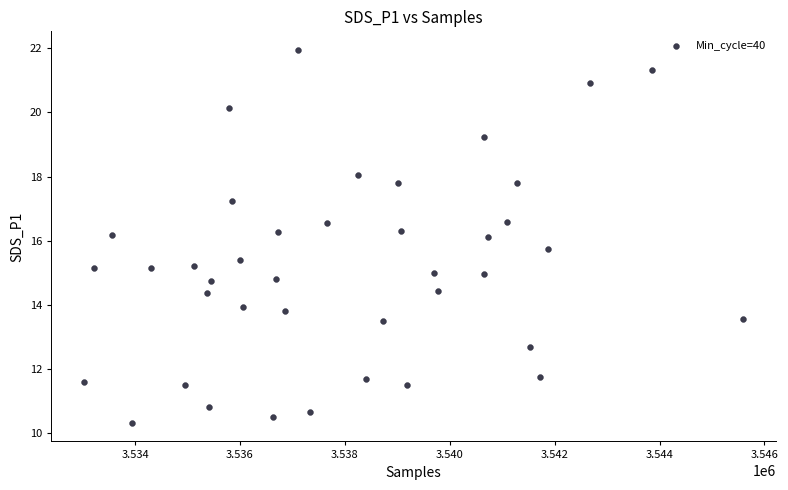

What is the range of Y values (max minus min)?

11.6